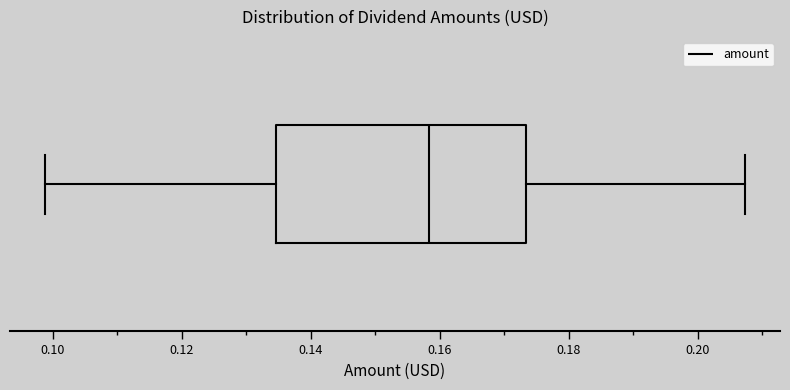

Where does the median line of the box sit on the x-axis? The values are not printed on the chart, so give them approximately, as read against the axis.

0.158